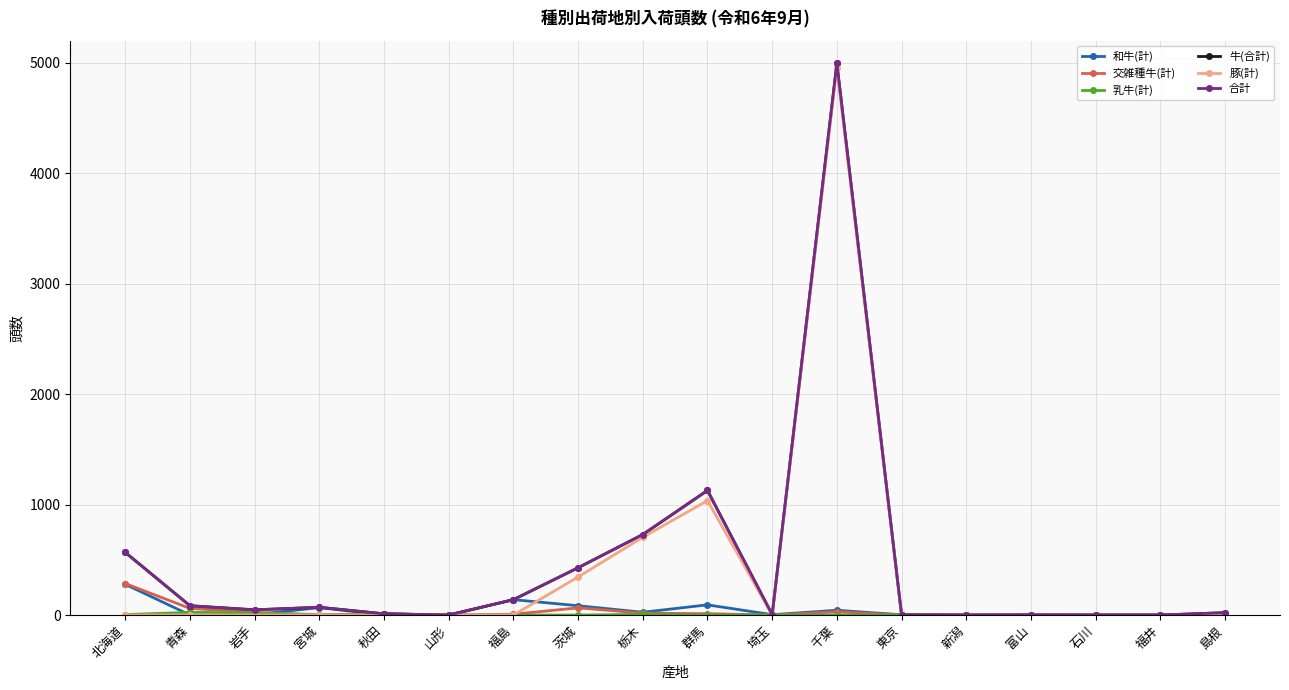

What is the value of the 牛(合計) point at the 7th from the left?

139